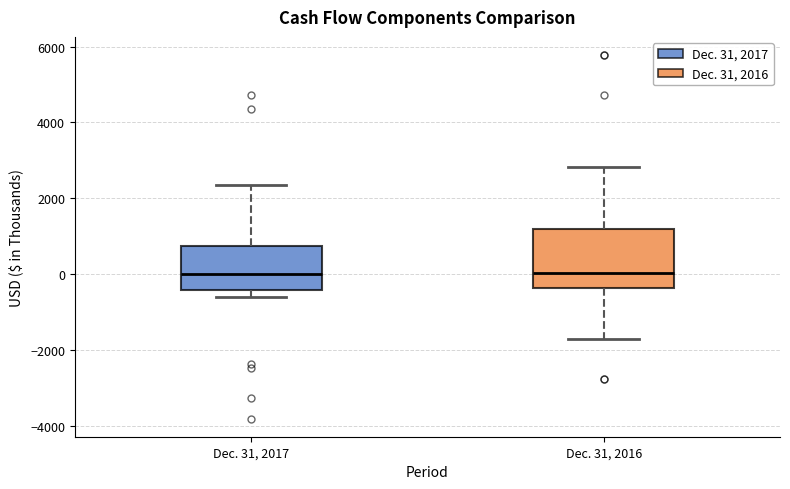

Reading left to right, transcribe this box plot: for each box, give where its median line is, the range the box spans, and where its two whiskers end, as read against the y-axis. The values are not printed on the chart, so give them approximately, as read against the axis.

Dec. 31, 2017: median 0, box -400 to 800, whiskers -600 to 2400
Dec. 31, 2016: median 0, box -400 to 1200, whiskers -1800 to 2800